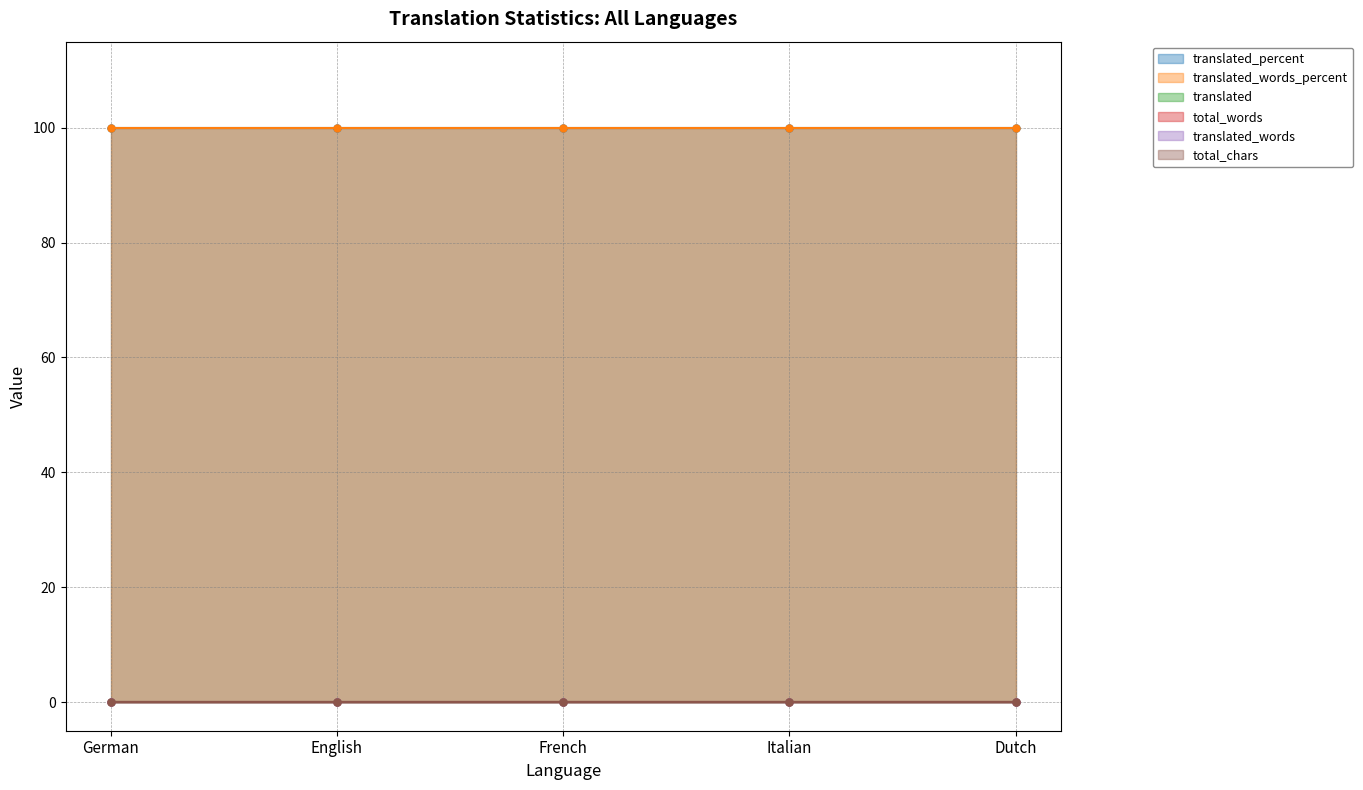

What position from the left is Dutch?

5